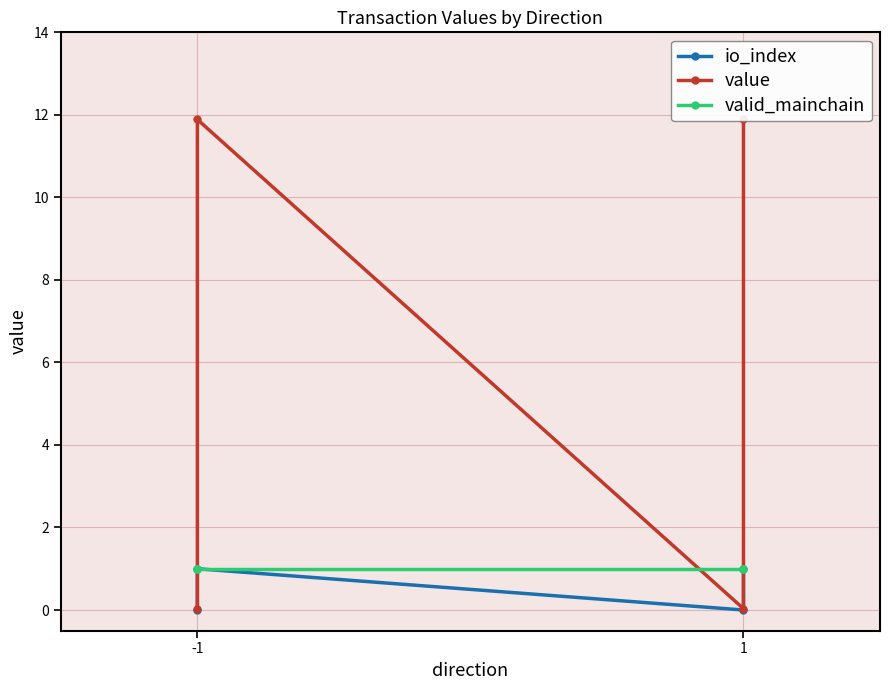

What is the difference between the highest and lowest values at -1?

1.0